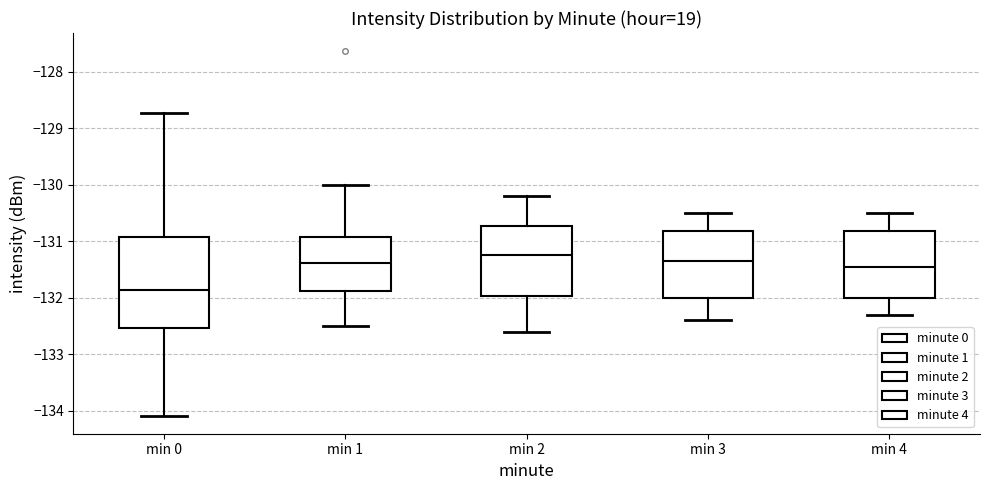

Reading left to right, transcribe this box plot: for each box, give where its median line is, the range the box spans, and where its two whiskers end, as read against the y-axis. The values are not printed on the chart, so give them approximately, as read against the axis.

min 0: median -131.9, box -132.5 to -130.9, whiskers -134.1 to -128.7
min 1: median -131.4, box -131.9 to -130.9, whiskers -132.5 to -130.0
min 2: median -131.2, box -132.0 to -130.7, whiskers -132.6 to -130.2
min 3: median -131.3, box -132.0 to -130.8, whiskers -132.4 to -130.5
min 4: median -131.4, box -132.0 to -130.8, whiskers -132.3 to -130.5